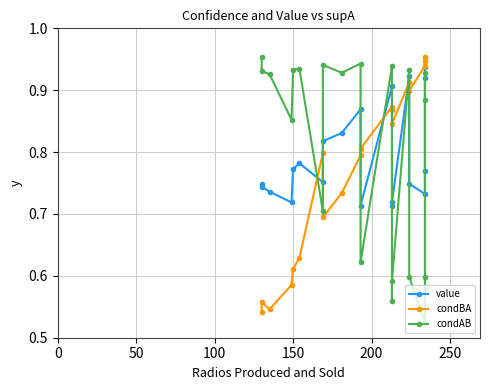

List the series in order of their overall mean, highest first.

condAB, value, condBA